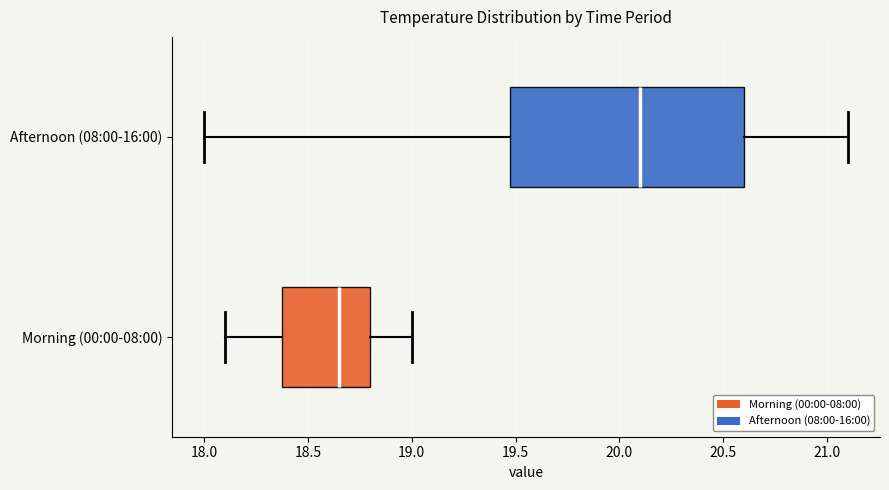

Which box's median line is the furthest to the right?

Afternoon (08:00-16:00)